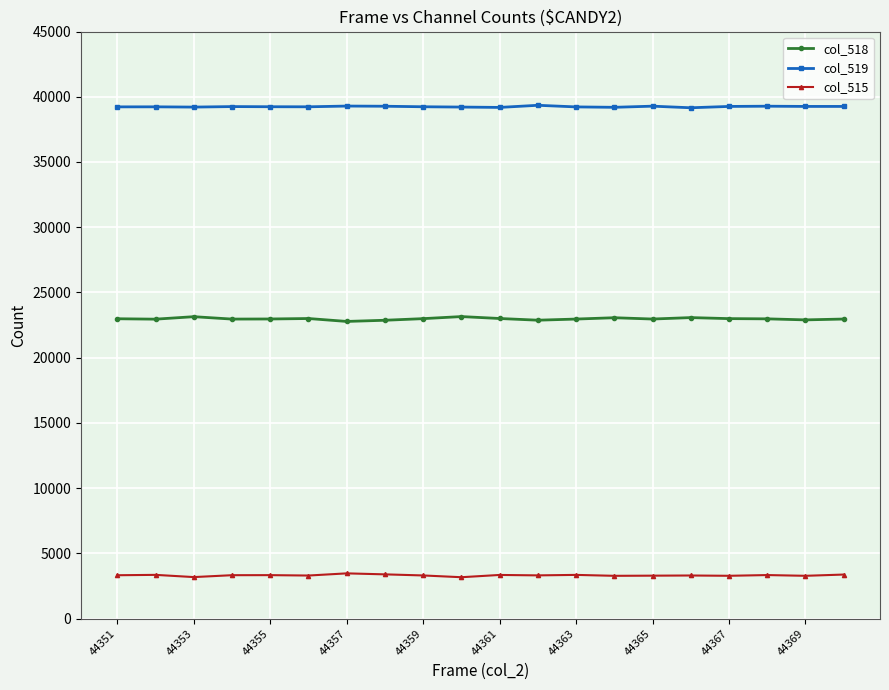

What is the lowest value of the col_518 series?

22779